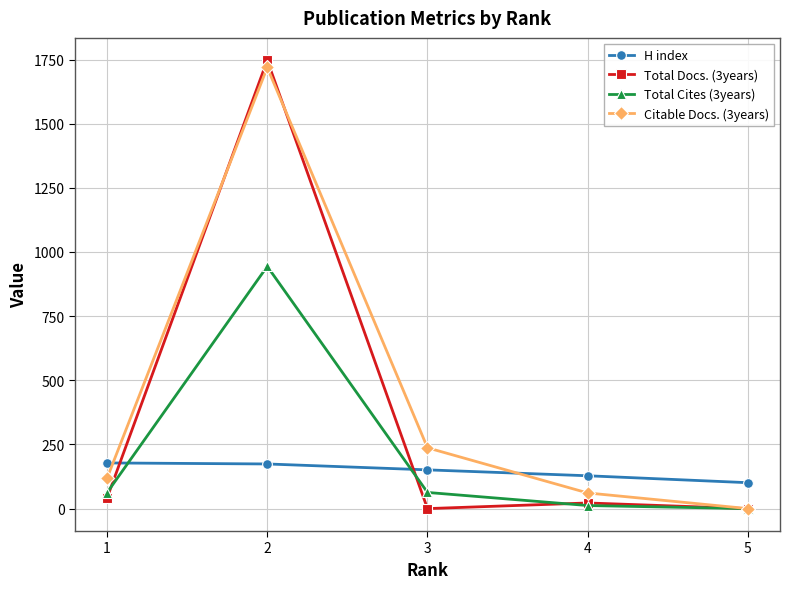

Is the value of Total Docs. (3years) at 2 greater than the value of H index at 2?

Yes